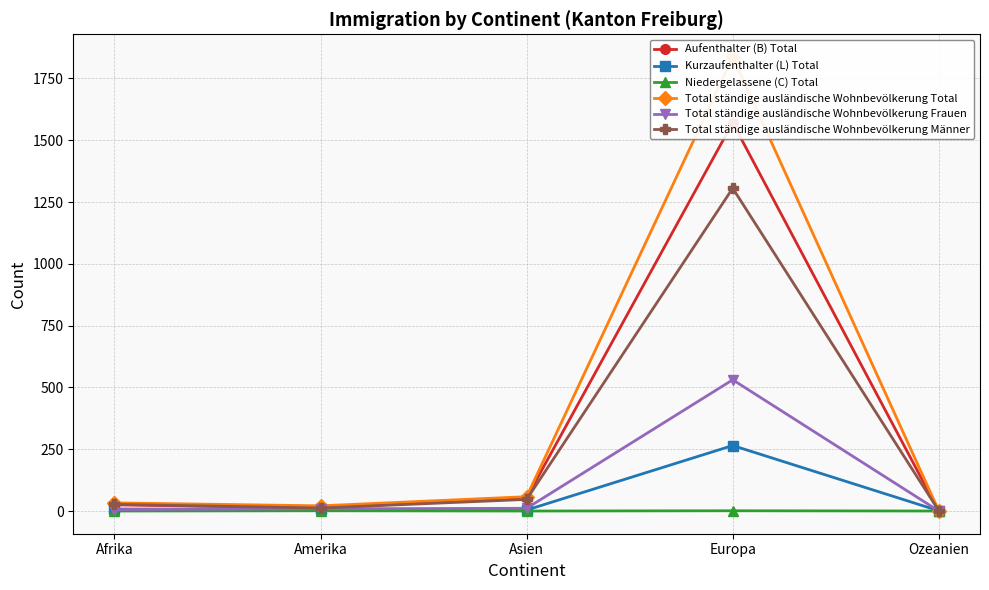

Reading right to left, transcribe all the data shown in this chart.

Aufenthalter (B) Total: 0	1571	54	13	25
Kurzaufenthalter (L) Total: 1	265	4	7	8
Niedergelassene (C) Total: 0	1	0	1	0
Total ständige ausländische Wohnbevölkerung Total: 1	1837	58	21	33
Total ständige ausländische Wohnbevölkerung Frauen: 0	531	11	9	6
Total ständige ausländische Wohnbevölkerung Männer: 1	1306	47	12	27